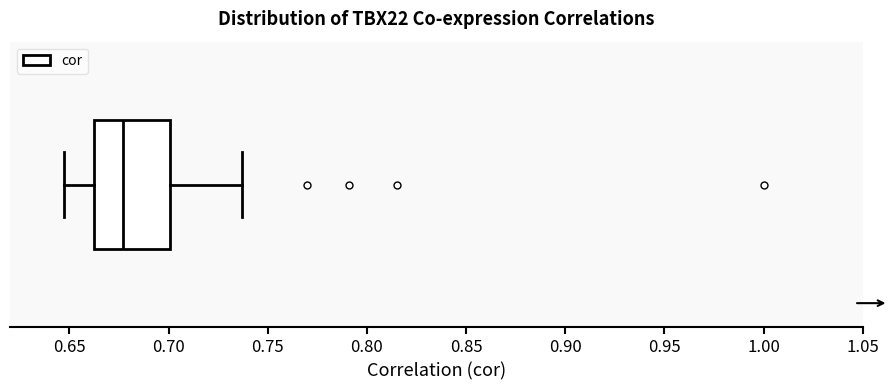

Transcribe this box plot: give where the median line is, the range the box spans, and where the two whiskers end, as read against the x-axis. The values are not printed on the chart, so give them approximately, as read against the axis.

median 0.675, box 0.665 to 0.700, whiskers 0.645 to 0.735